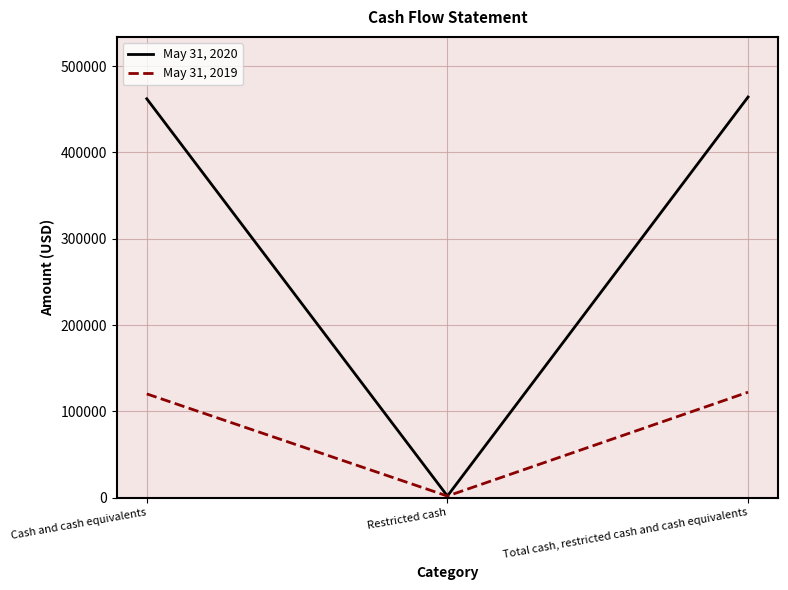

At how many categories does at least one series exceed 142801?

2